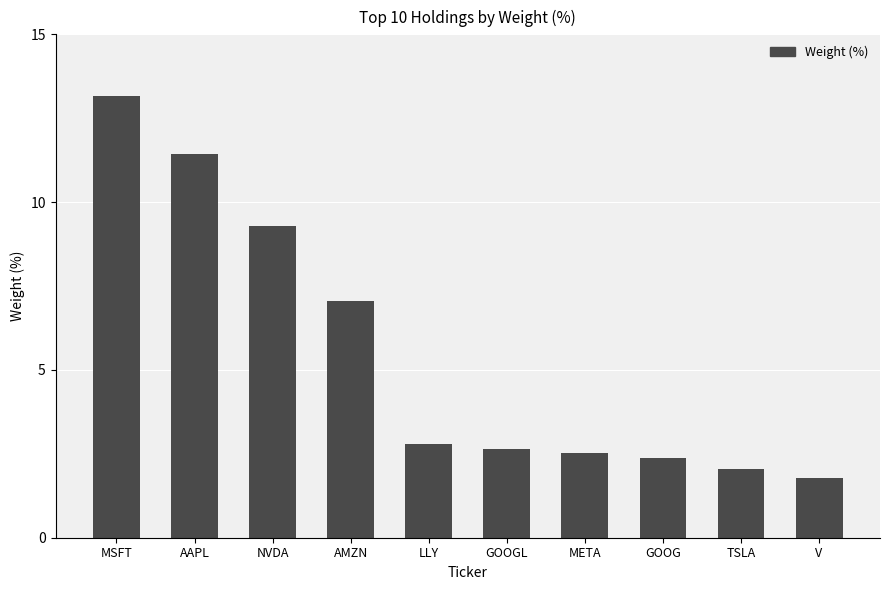

The chart shows a value of 4.7 at LLY. True or false?

False